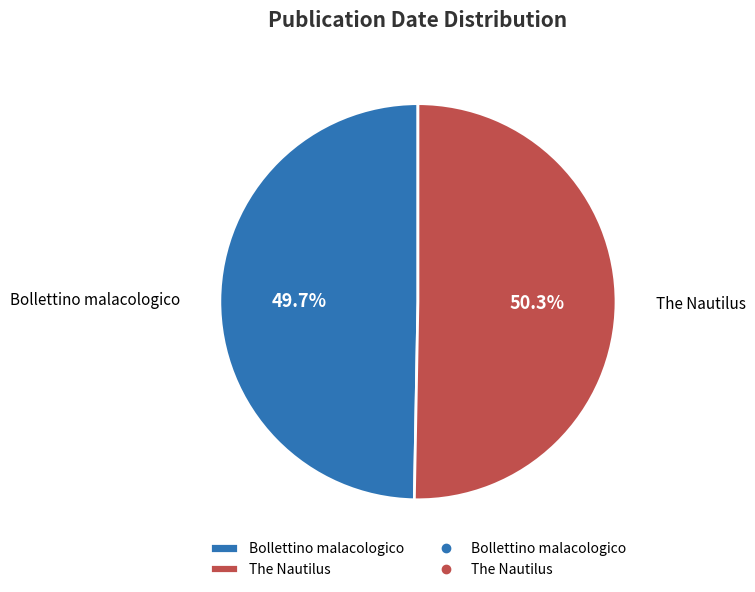

Approximately how many times larger is the value at Bollettino malacologico compared to The Nautilus?

1.0